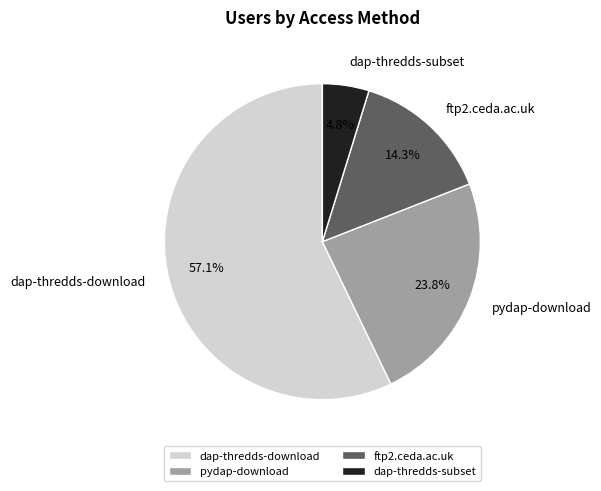

How many segments does this pie chart have?

4